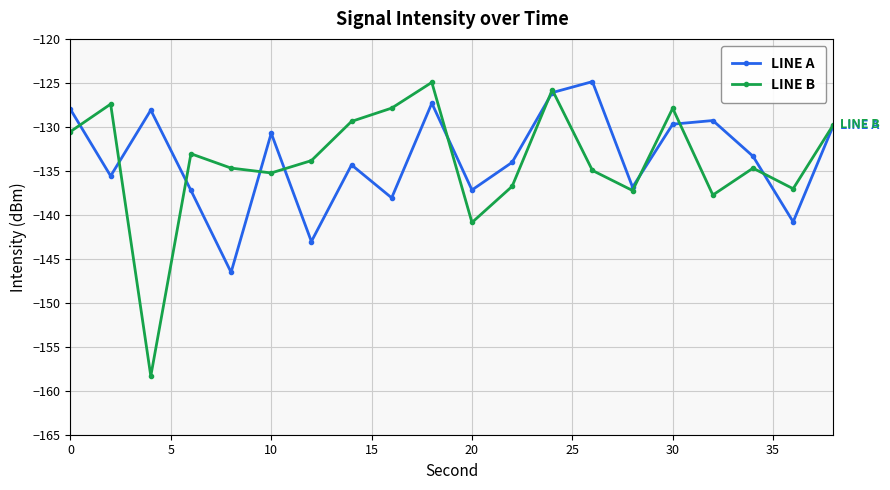

How many interior local valleys does the LINE B series have?

6